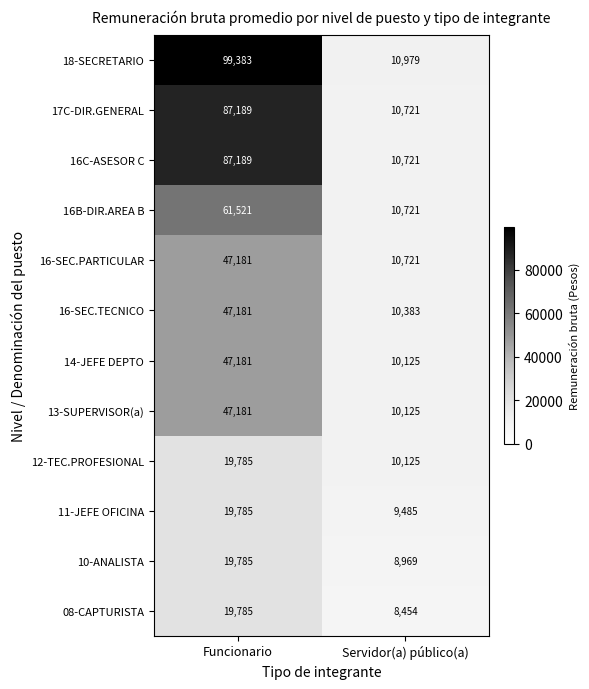

Count the number of categories in the chart.

2